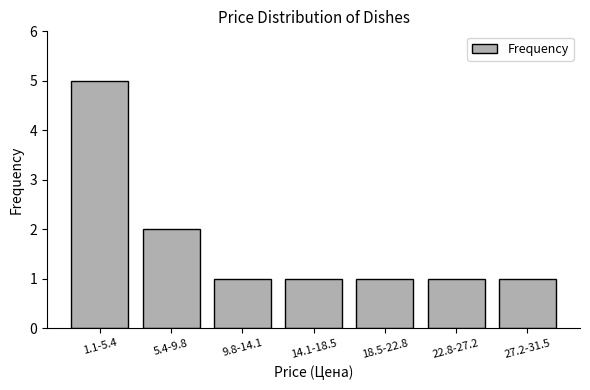

Reading right to left, what are all the values shown in this chart?

1	1	1	1	1	2	5